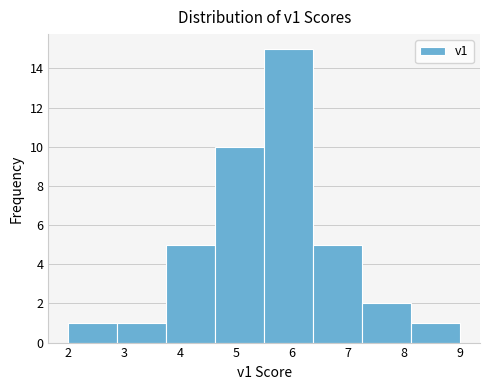

Over which range of the x-axis is the bar tallest?

5.5 to 6.4